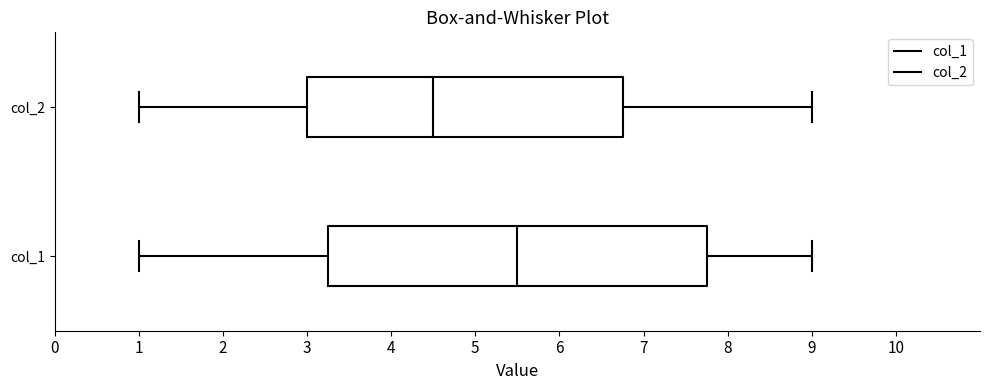

Which box is the widest, from its left edge to its right edge?

col_1